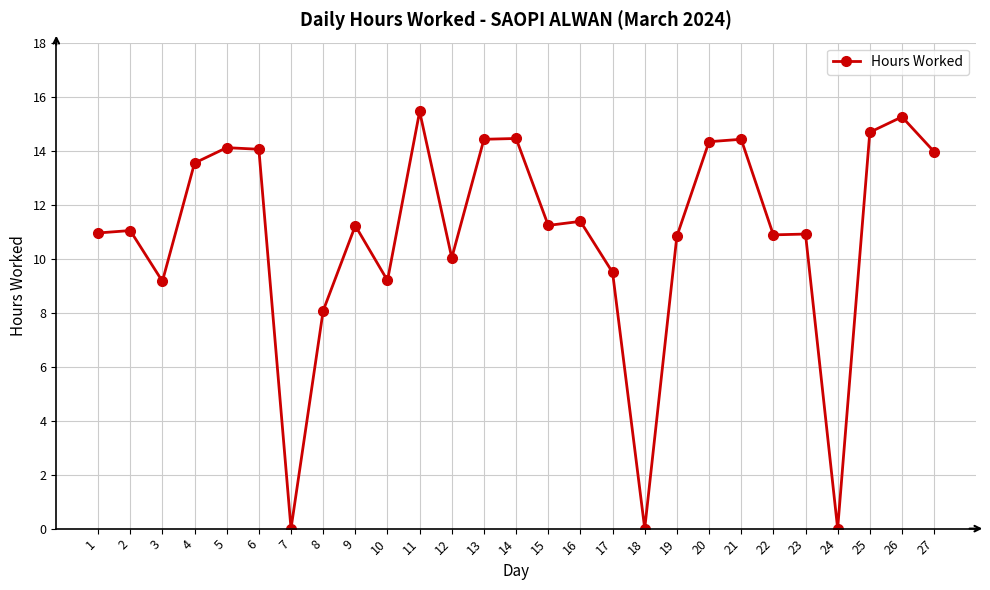

The chart shows a value of 24.4 at 27. True or false?

False